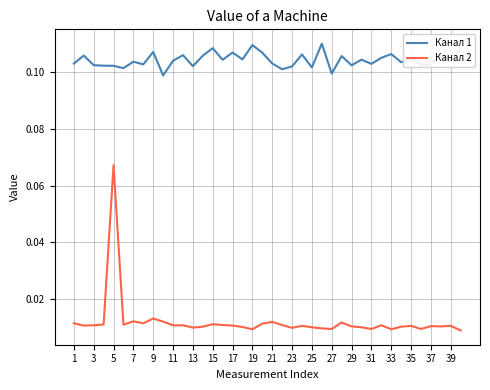

Which series has the widest spread of values?

Канал 2